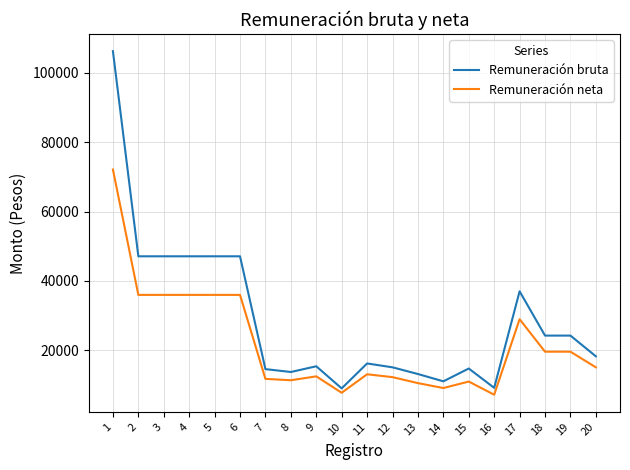

True or false: Remuneración neta and Remuneración bruta intersect in this chart.

False